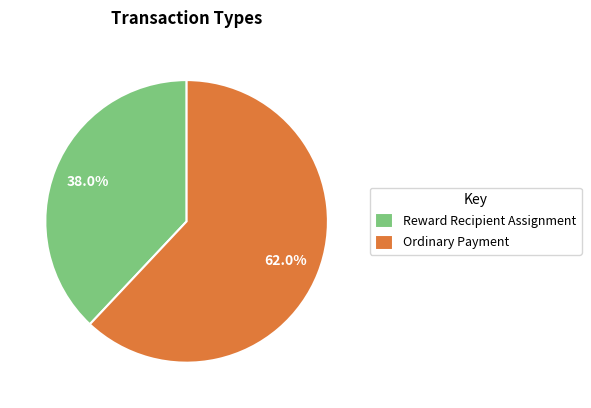

The Reward Recipient Assignment slice represents 38% of the pie. True or false?

True